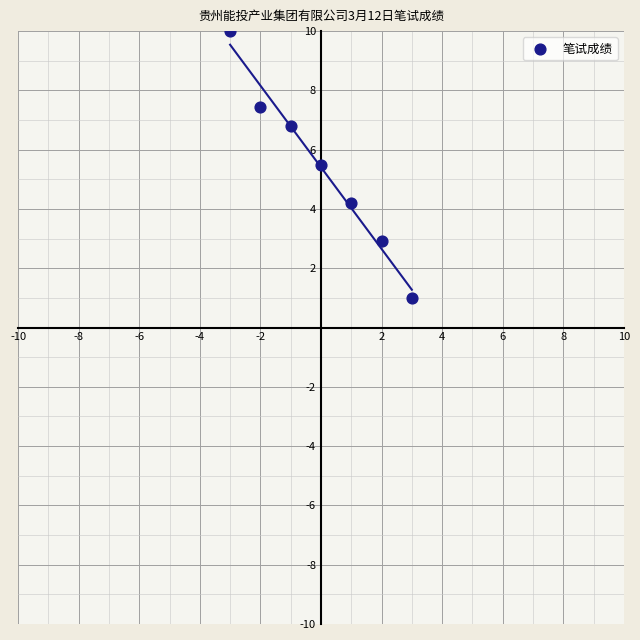

What Y value in the scatter plot is closest to 5?

5.5